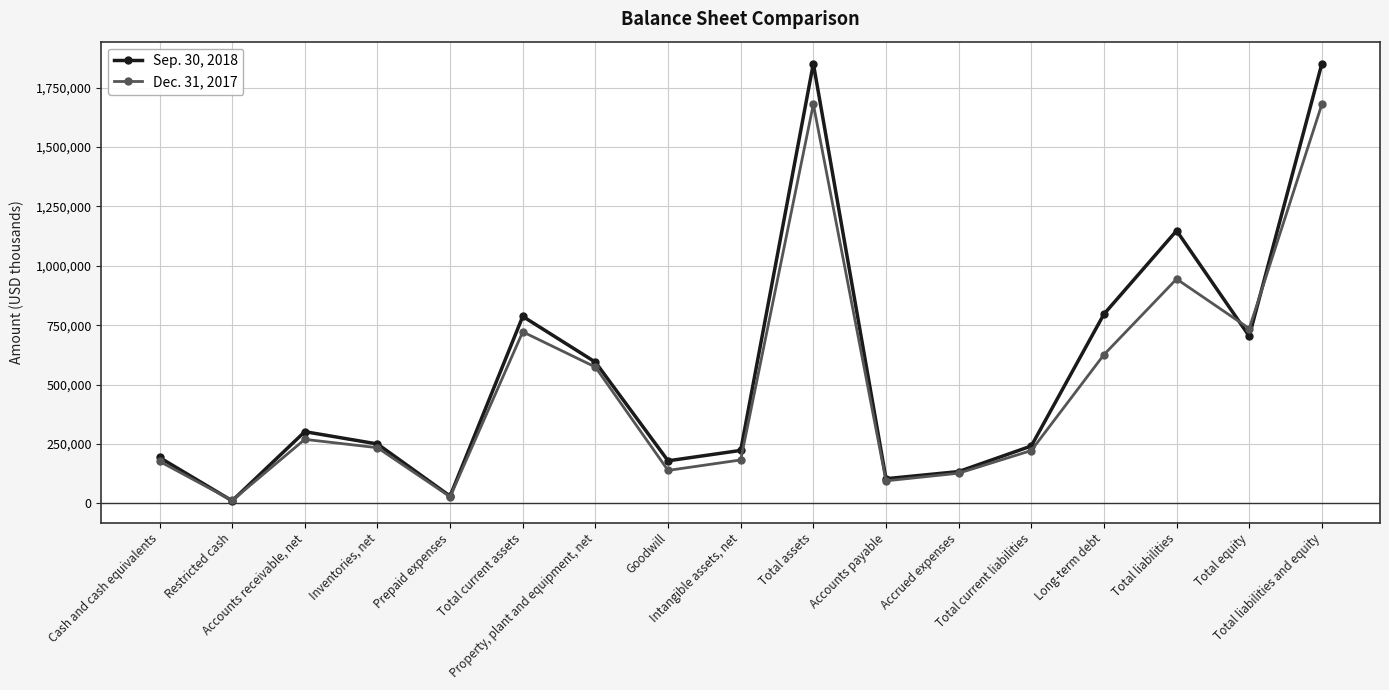

Is this an area chart (filled region under the line)?

No